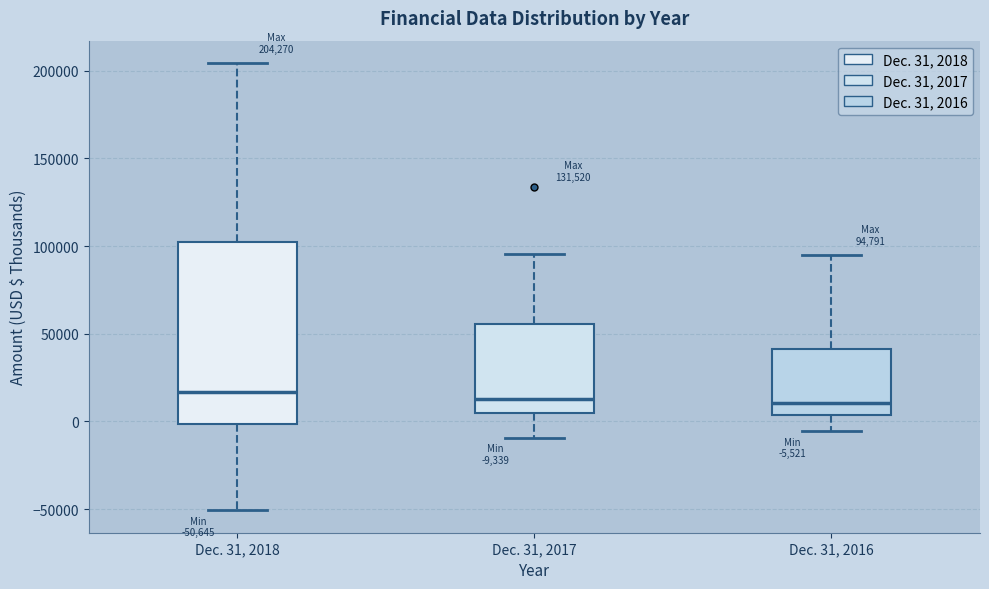

Comparing the boxes themselves (not the whiskers), which one is the tallest?

Dec. 31, 2018